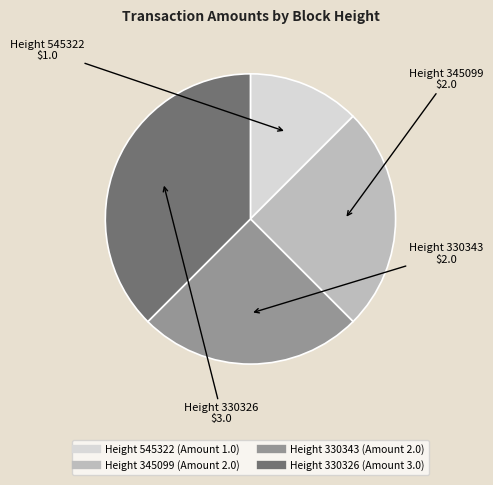

Is there a majority slice in this chart?

No